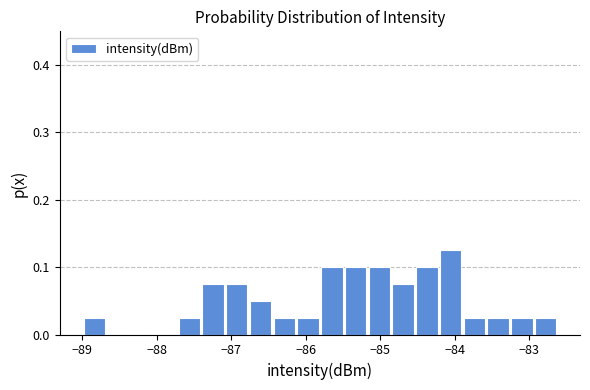

Around what value on the x-axis is the tallest bar? Give the approximate position of its centre, as read against the axis.

-84.1